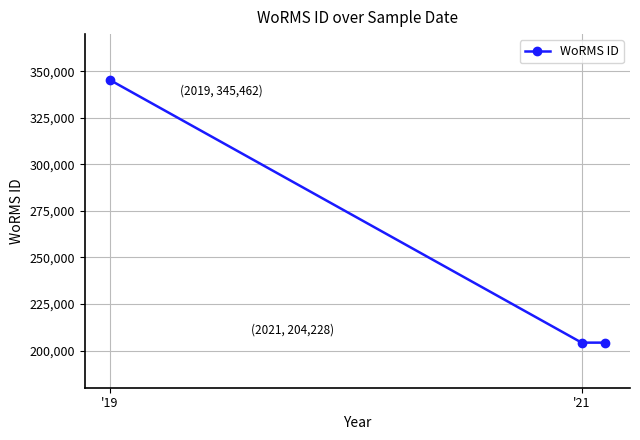

What is the value of the 1st point from the left?

345462